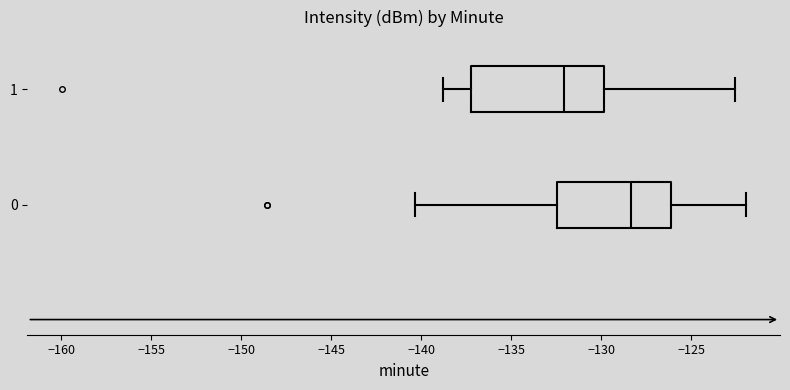

Which box has the furthest to the left median line?

1